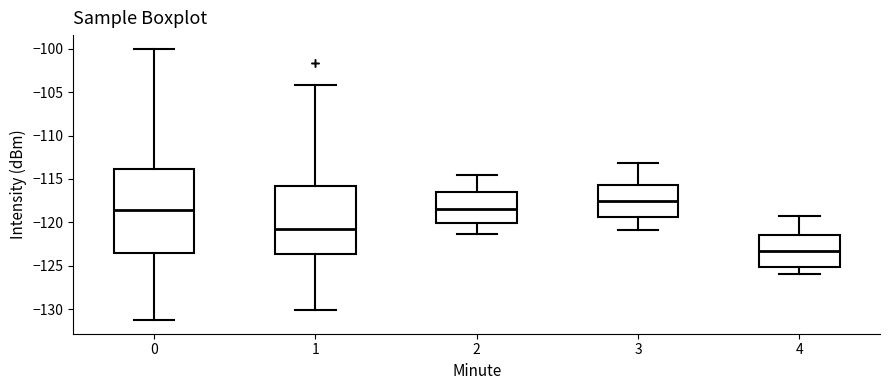

Which box's median line is the highest?

3